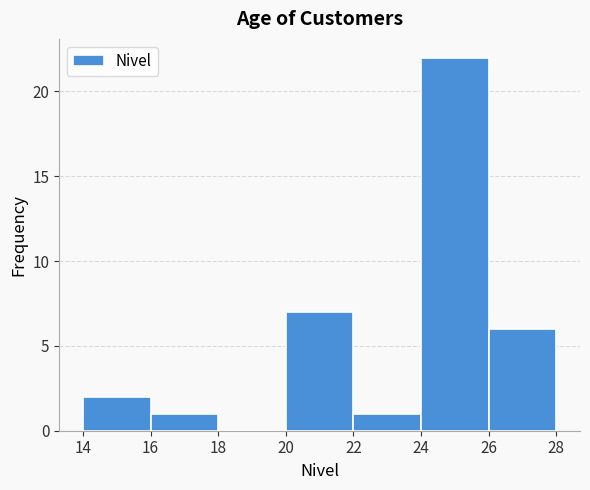

Reading left to right, transcribe this chart: for each bar, give the range it covers on the x-axis and its height. The values are not printed on the chart, so give them approximately, as read against the axis.

14 to 16: 2
16 to 18: 1
18 to 20: 0
20 to 22: 7
22 to 24: 1
24 to 26: 22
26 to 28: 6